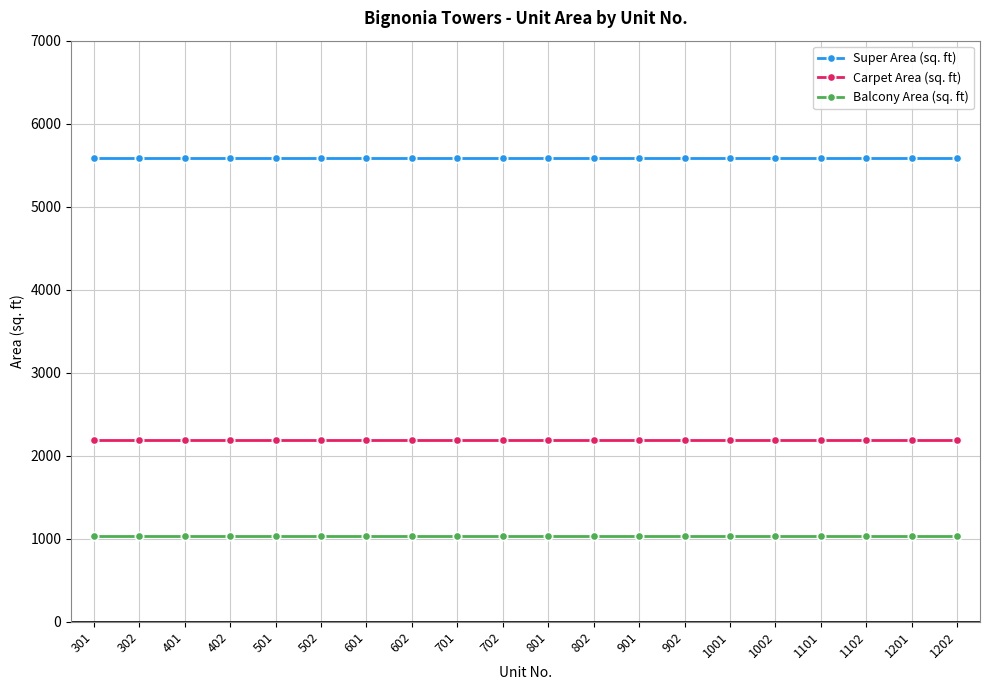

True or false: Super Area (sq. ft) and Carpet Area (sq. ft) intersect in this chart.

False